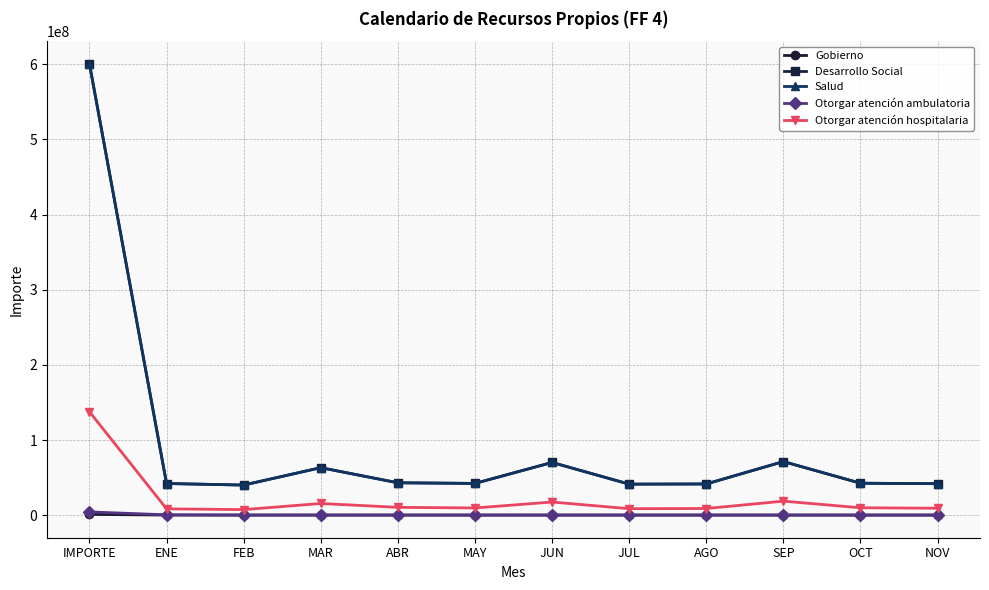

Does the chart have visible grid lines?

Yes